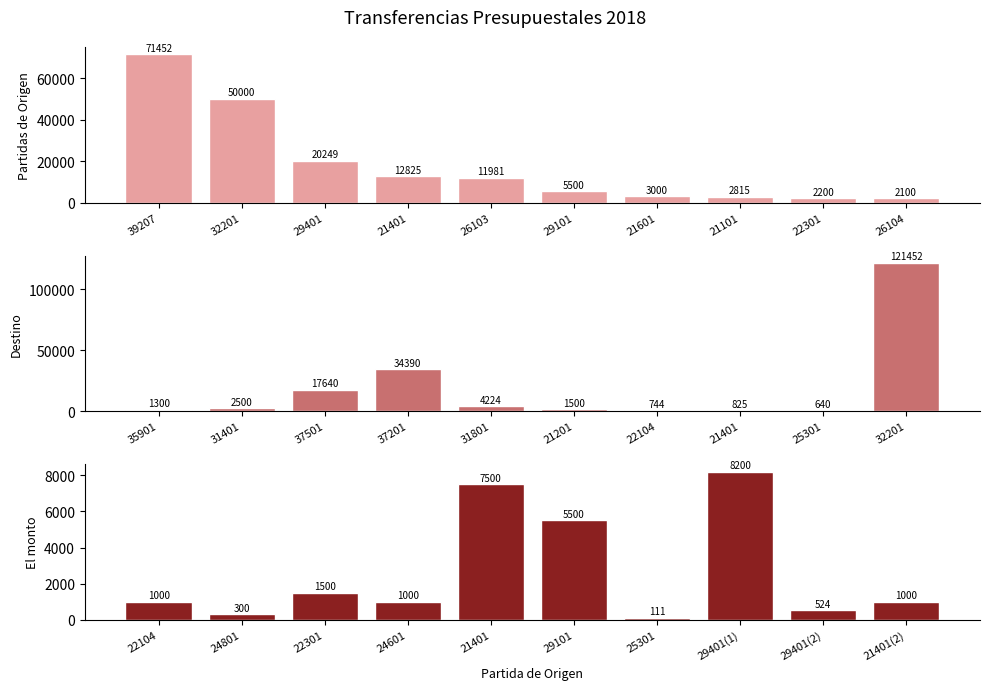

True or false: El monto has a value of 1776.0 at 24601.

False